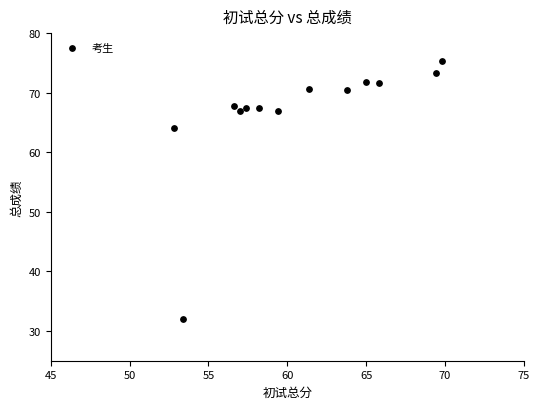

What is the range of X values (max minus min)?

17.0